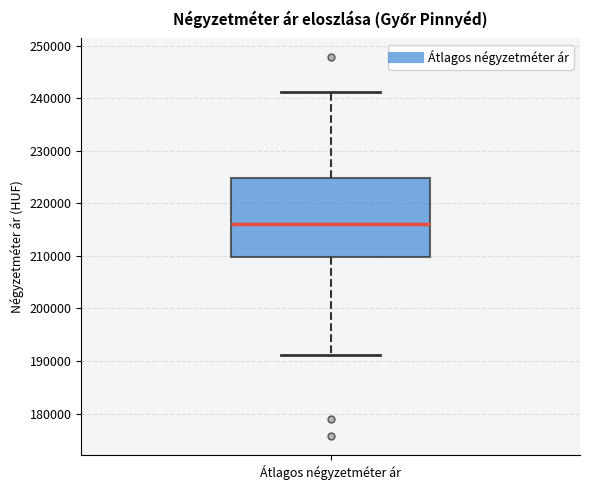

Read this box plot against the y-axis: the position of the median line, the range covered by the box, and the ends of both whiskers. The values are not printed on the chart, so give them approximately, as read against the axis.

median 216000, box 210000 to 225000, whiskers 191000 to 241000